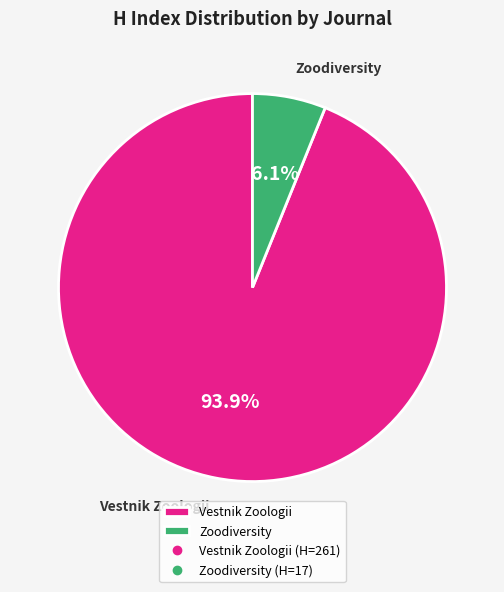

Rank the categories by value from lowest to highest.

Zoodiversity, Vestnik Zoologii